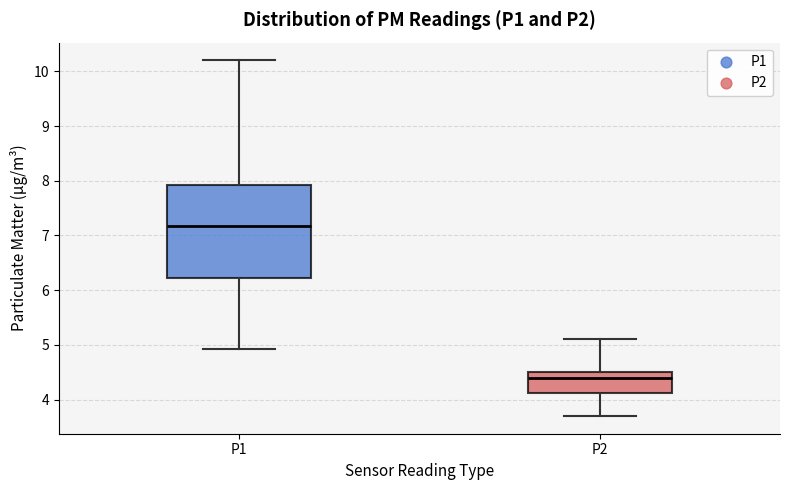

Reading left to right, transcribe this box plot: for each box, give where its median line is, the range the box spans, and where its two whiskers end, as read against the y-axis. The values are not printed on the chart, so give them approximately, as read against the axis.

P1: median 7.2, box 6.2 to 7.9, whiskers 4.9 to 10.2
P2: median 4.4, box 4.1 to 4.5, whiskers 3.7 to 5.1